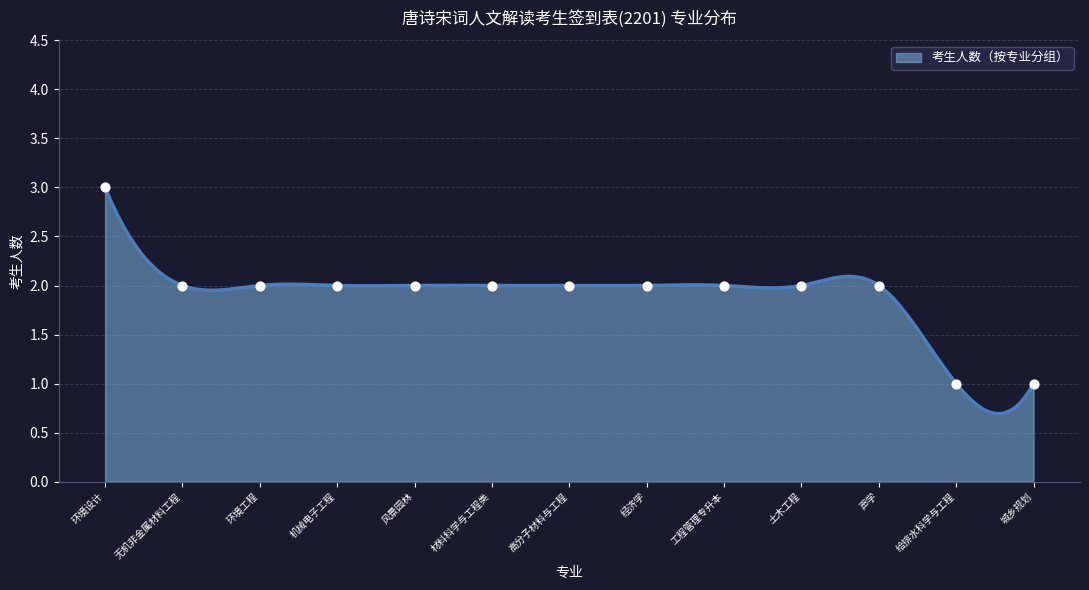

What is the change in value from 无机非金属材料工程 to 城乡规划?

-1